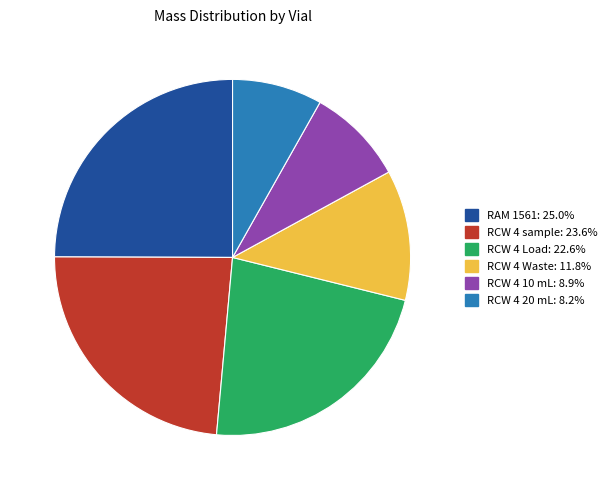

Do RCW 4 Load and RAM 1561 together represent more than half of the pie?

No